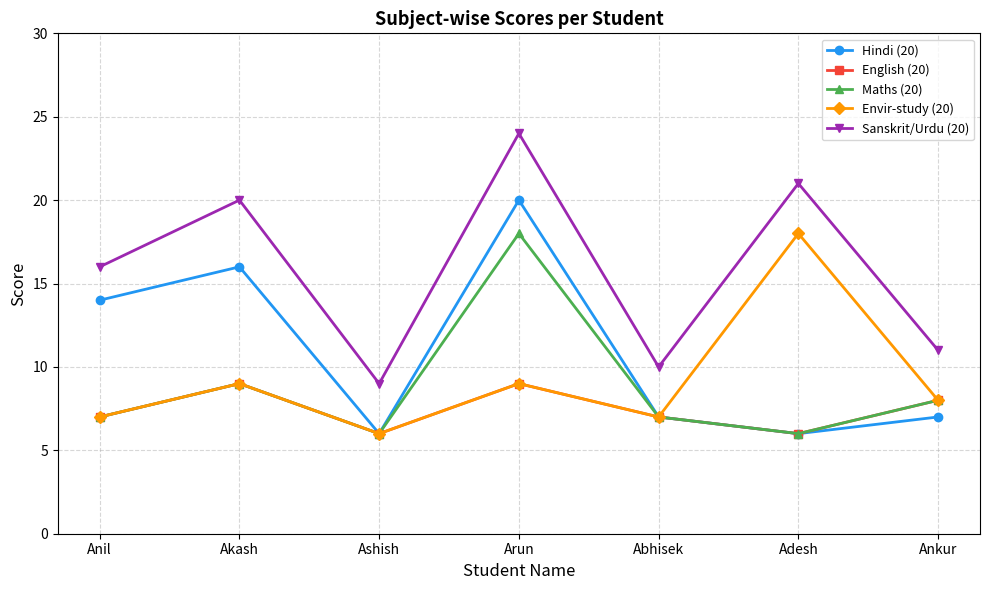

How many interior local peaks does the Maths (20) series have?

2